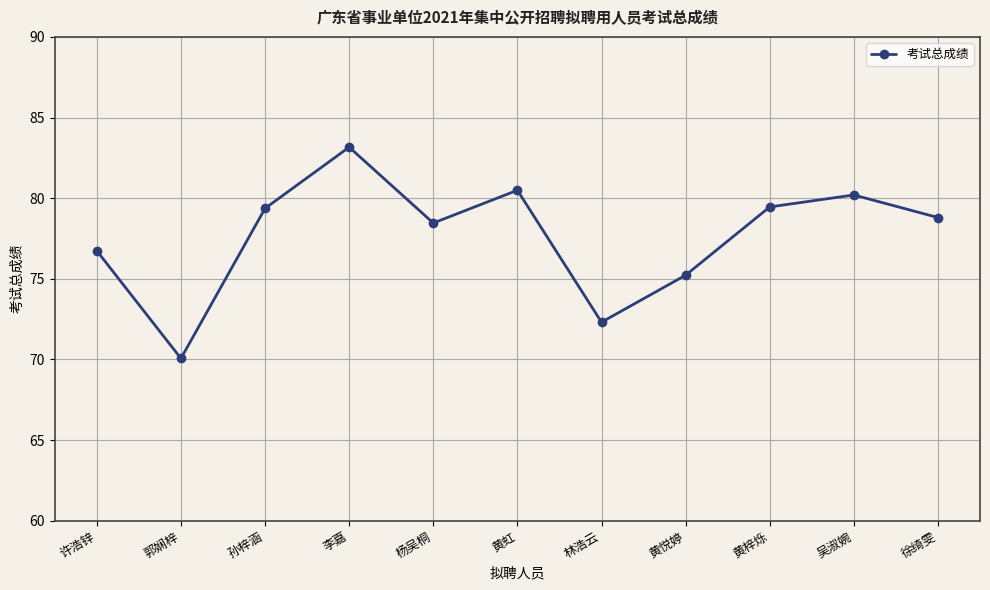

The value at 徐绮雯 is 111.9. True or false?

False